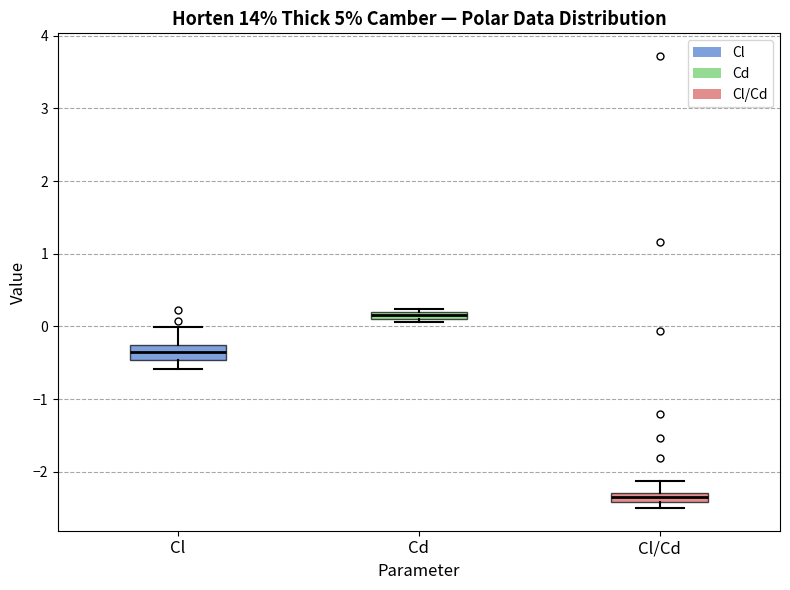

Which box has the highest median line?

Cd